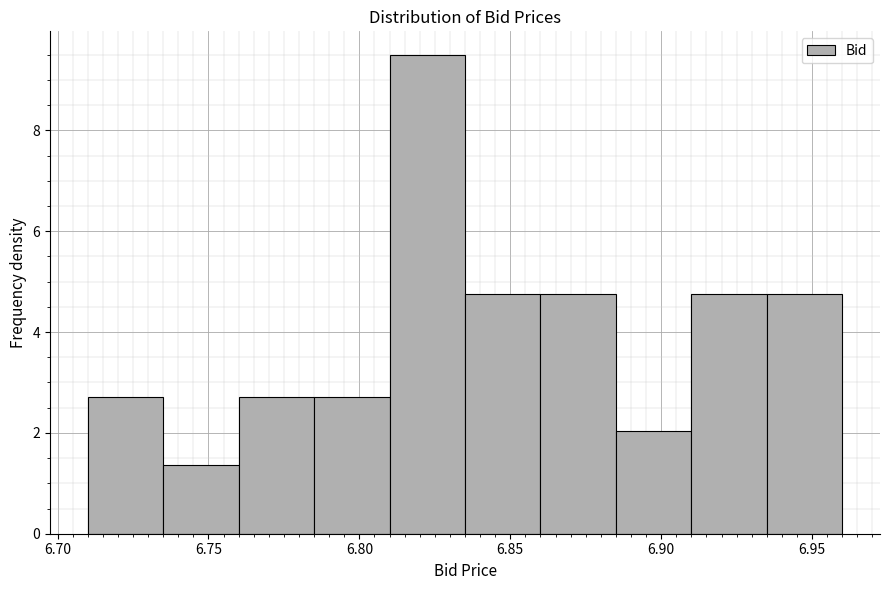

Over which range of the x-axis is the bar tallest?

6.810 to 6.835